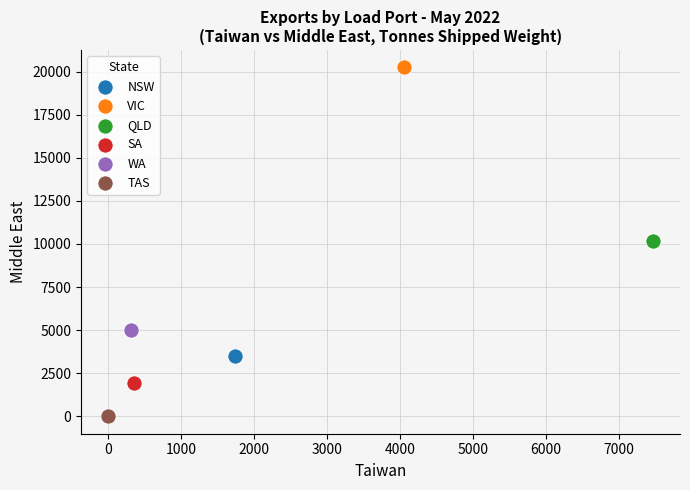

What are all the series names shown in the legend?

NSW, VIC, QLD, SA, WA, TAS